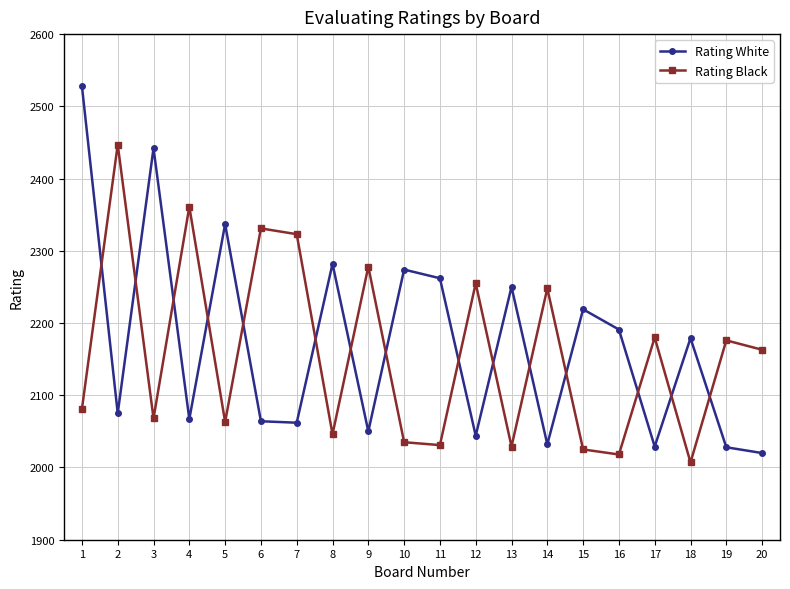

How many interior local peaks does the Rating Black series have?

8